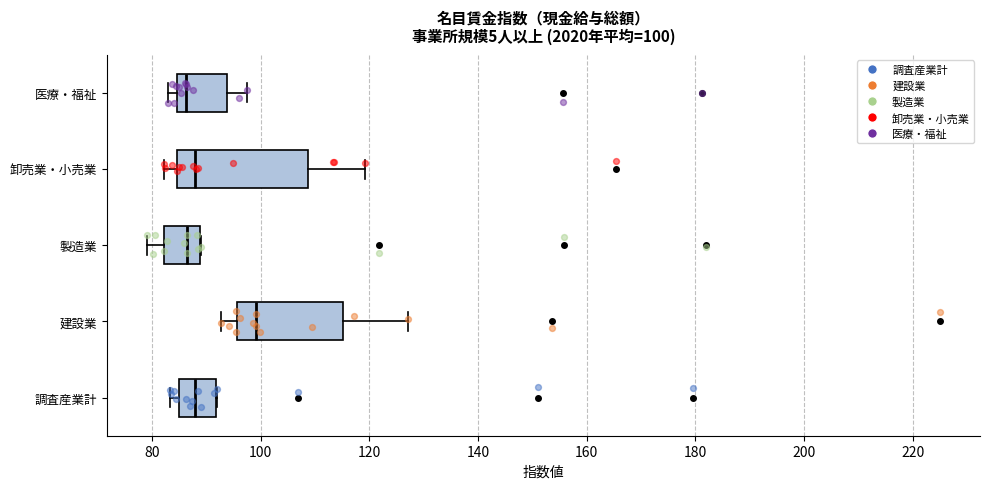

Which box is the widest, from its left edge to its right edge?

卸売業・小売業